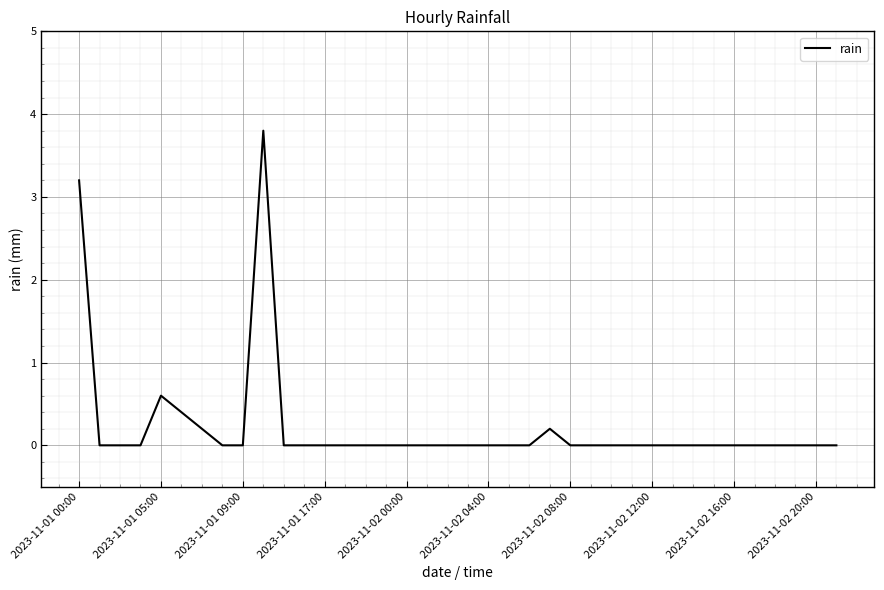

How many lines are shown in the chart?

1